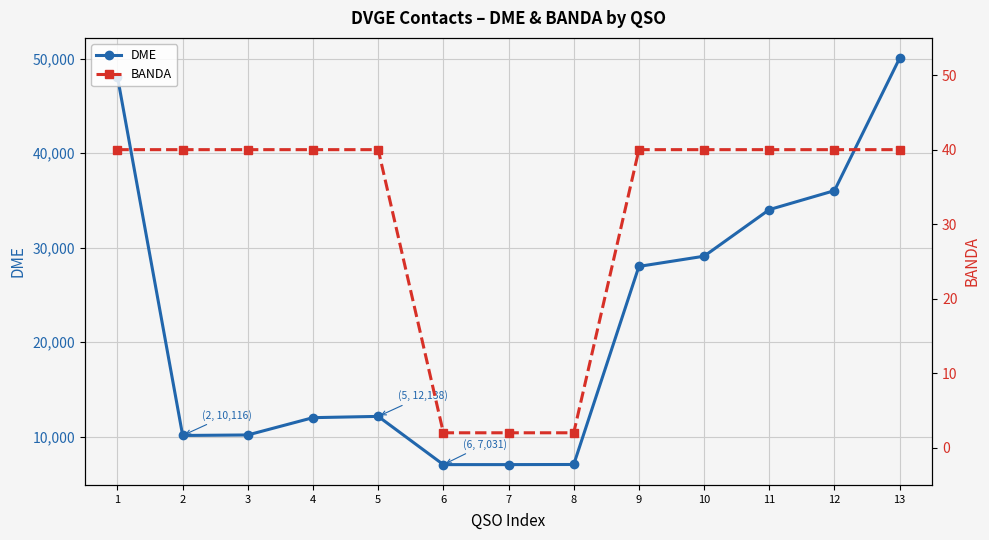

What is the highest value of the BANDA series?

40